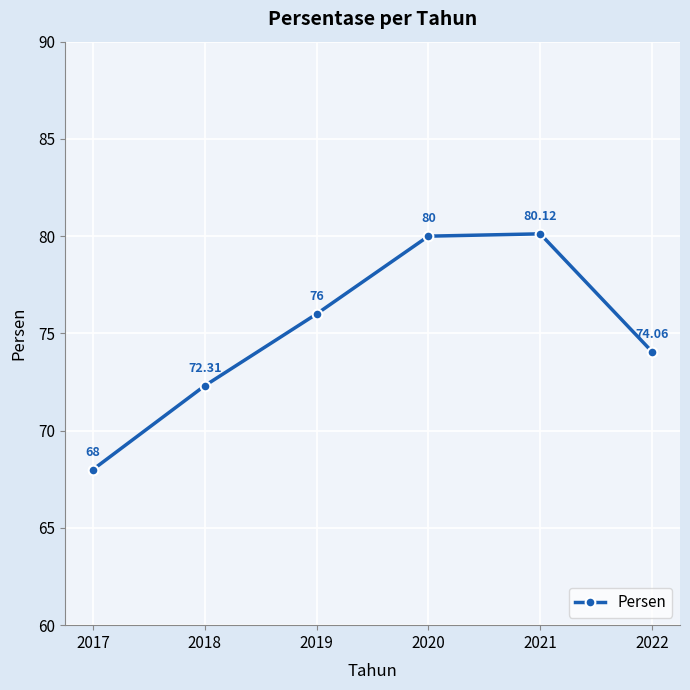

True or false: the data shows 101.0 at 2017.

False